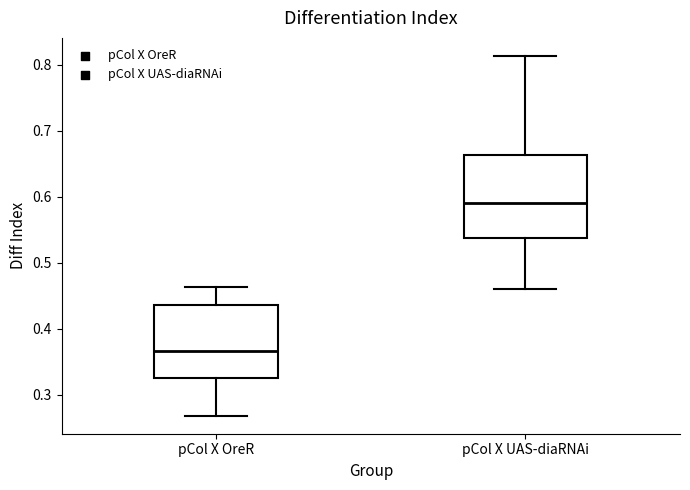

Which box's median line is the highest?

pCol X UAS-diaRNAi